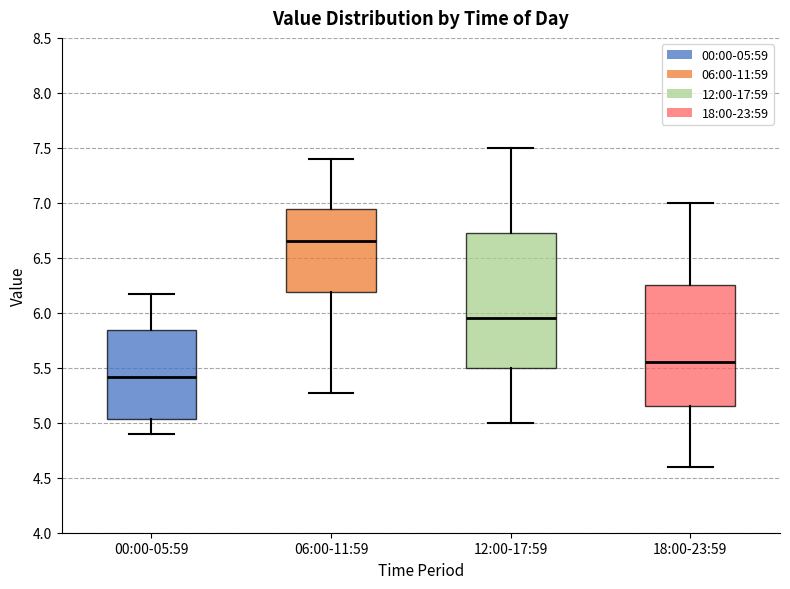

Where is the upper edge of the box for 06:00-11:59 on the y-axis? The values are not printed on the chart, so give them approximately, as read against the axis.

6.95